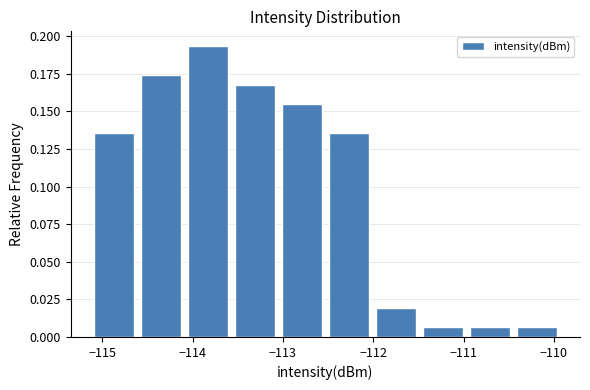

Reading left to right, list every bar in this chart as the range it spans on the x-axis followed by its height. Neither the bar edges nor the heights are printed on the chart, so give them approximately, as read against the axes.

-115.1 to -114.6: 0.135
-114.6 to -114.1: 0.175
-114.1 to -113.5: 0.195
-113.5 to -113.0: 0.170
-113.0 to -112.5: 0.155
-112.5 to -112.0: 0.135
-112.0 to -111.5: 0.020
-111.5 to -110.9: 0.005
-110.9 to -110.4: 0.005
-110.4 to -109.9: 0.005